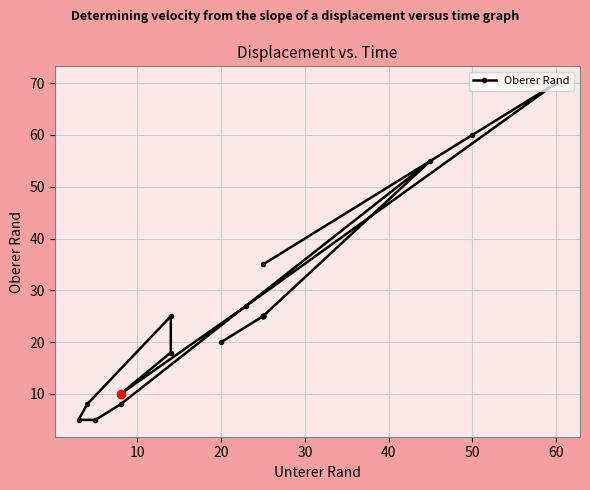

What is the difference between the second highest and minimum values?

55